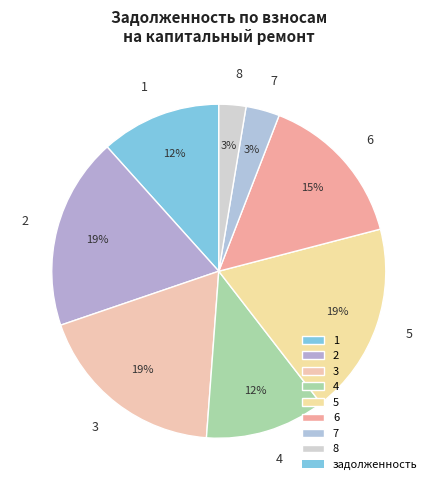

To the nearest percent, what is the difference between the 3 and 1 slice percentages?

7%